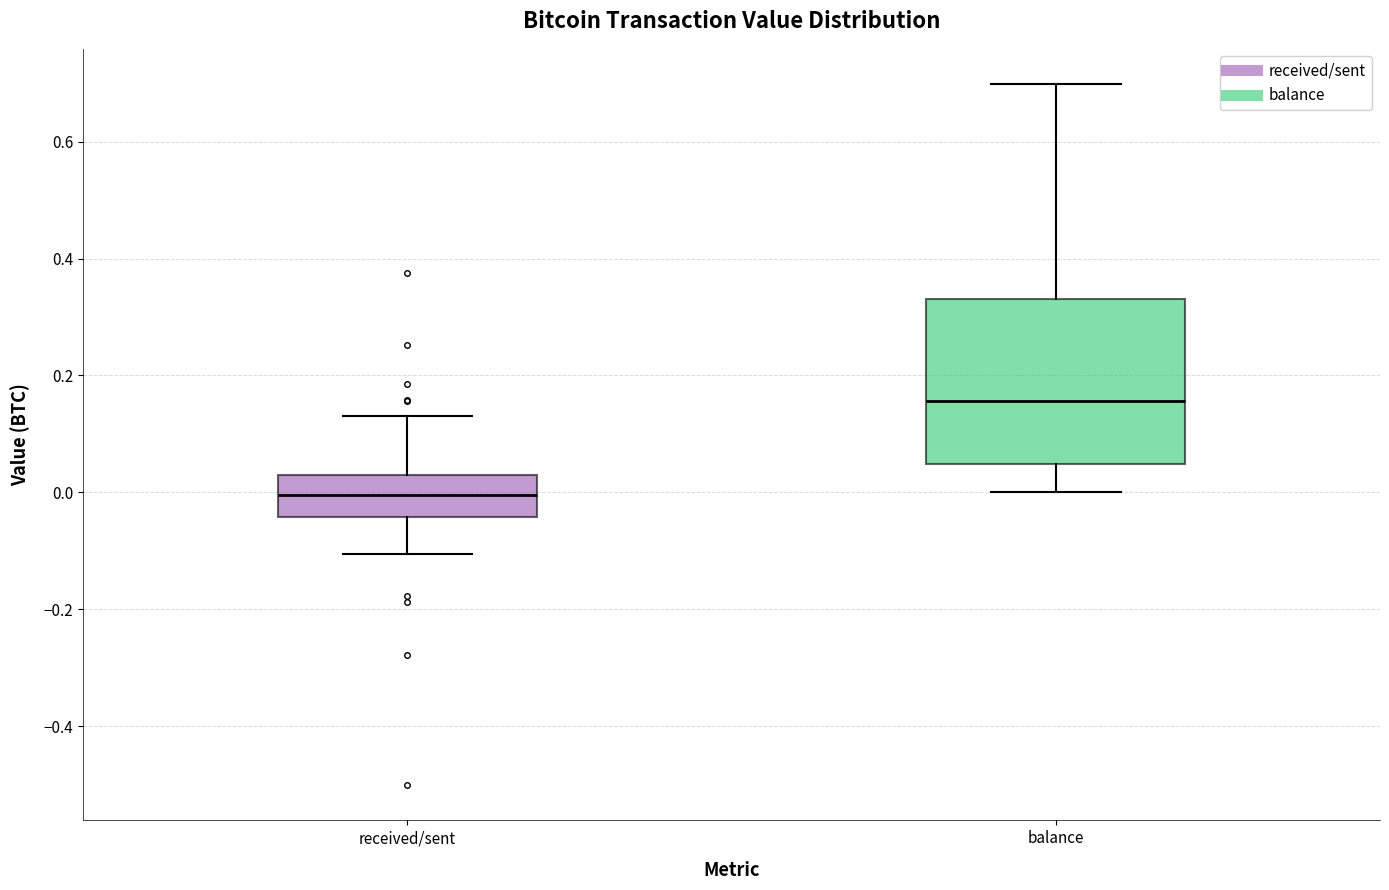

Reading left to right, transcribe this box plot: for each box, give where its median line is, the range the box spans, and where its two whiskers end, as read against the y-axis. The values are not printed on the chart, so give them approximately, as read against the axis.

received/sent: median 0.00, box -0.04 to 0.02, whiskers -0.10 to 0.14
balance: median 0.16, box 0.04 to 0.34, whiskers 0.00 to 0.70